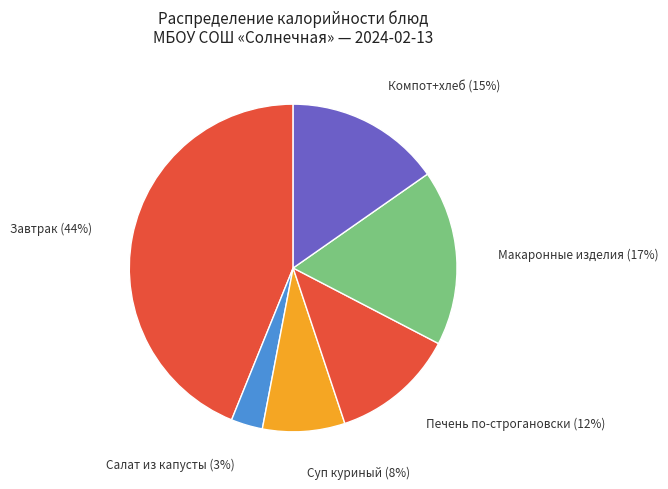

Count the number of slices in the pie.

6